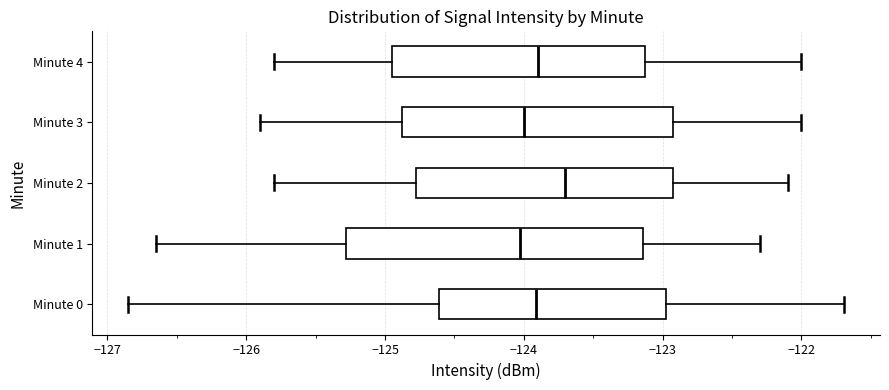

Reading bottom to top, transcribe this box plot: for each box, give where its median line is, the range the box spans, and where its two whiskers end, as read against the x-axis. The values are not printed on the chart, so give them approximately, as read against the axis.

Minute 0: median -123.9, box -124.6 to -123.0, whiskers -126.9 to -121.7
Minute 1: median -124.0, box -125.3 to -123.1, whiskers -126.7 to -122.3
Minute 2: median -123.7, box -124.8 to -122.9, whiskers -125.8 to -122.1
Minute 3: median -124.0, box -124.9 to -122.9, whiskers -125.9 to -122.0
Minute 4: median -123.9, box -124.9 to -123.1, whiskers -125.8 to -122.0